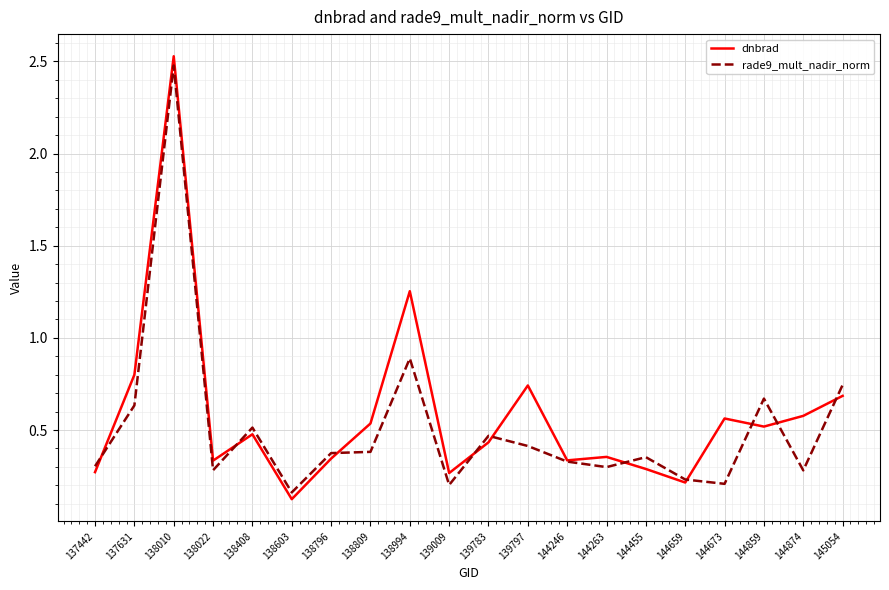

Rank the series by their maximum value, from highest to lowest.

dnbrad, rade9_mult_nadir_norm